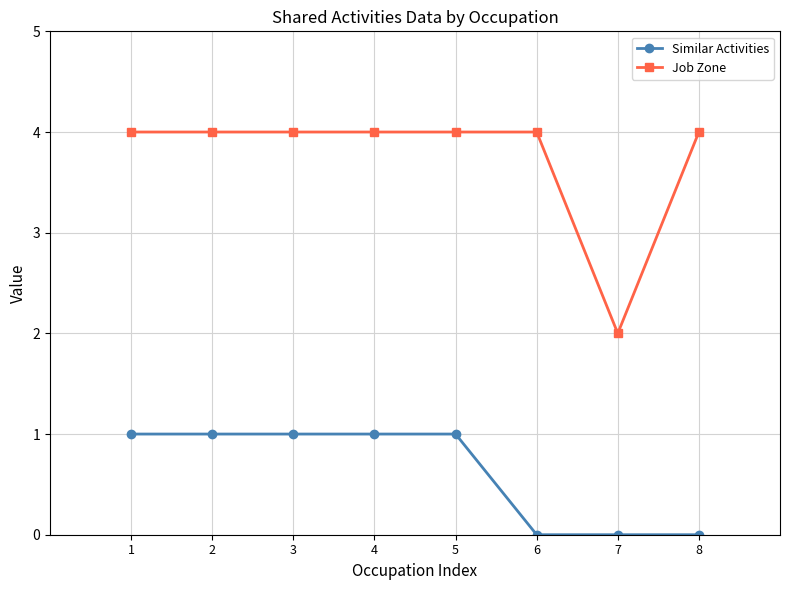

What is the highest value of the Job Zone series?

4